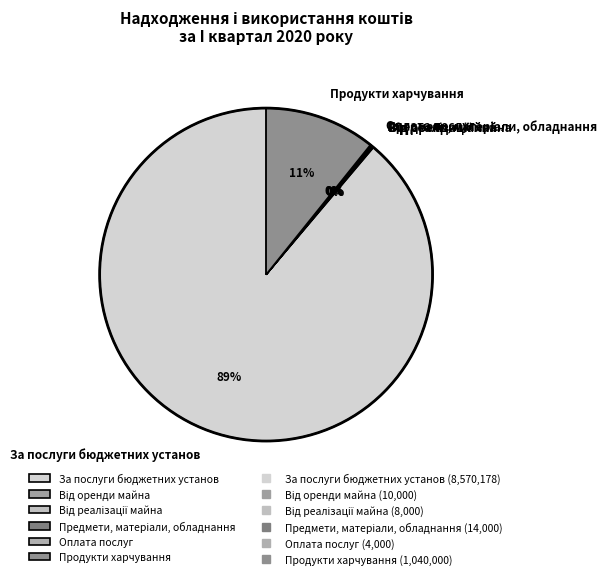

To the nearest percent, what is the average slice percentage?

17%